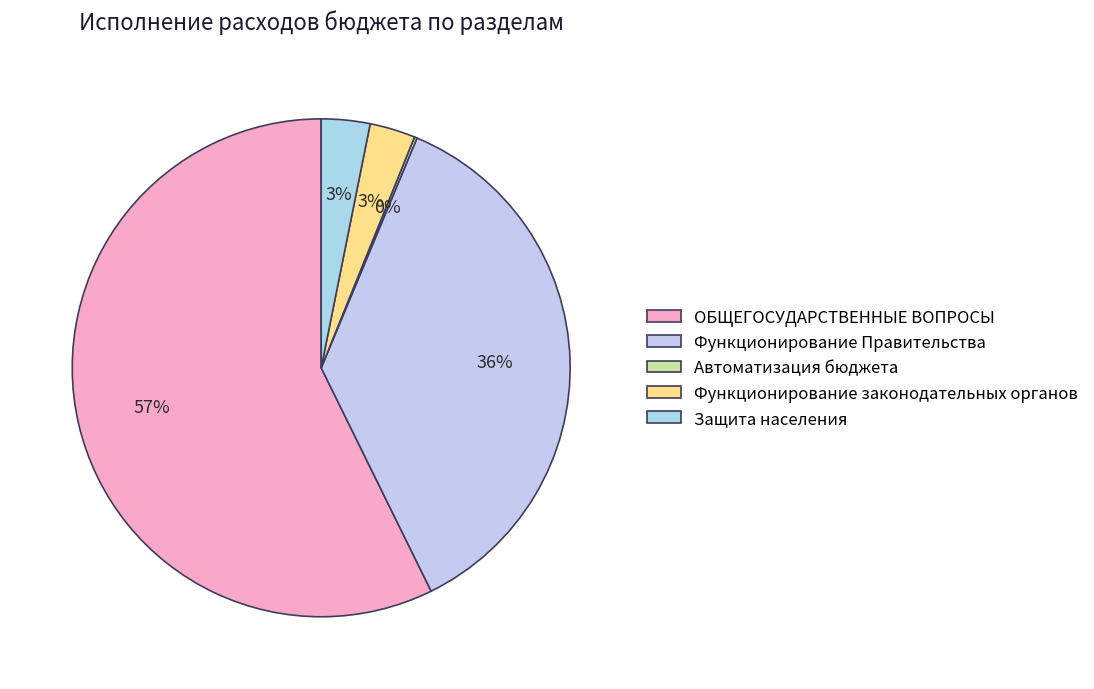

The Функционирование Правительства slice represents 28% of the pie. True or false?

False